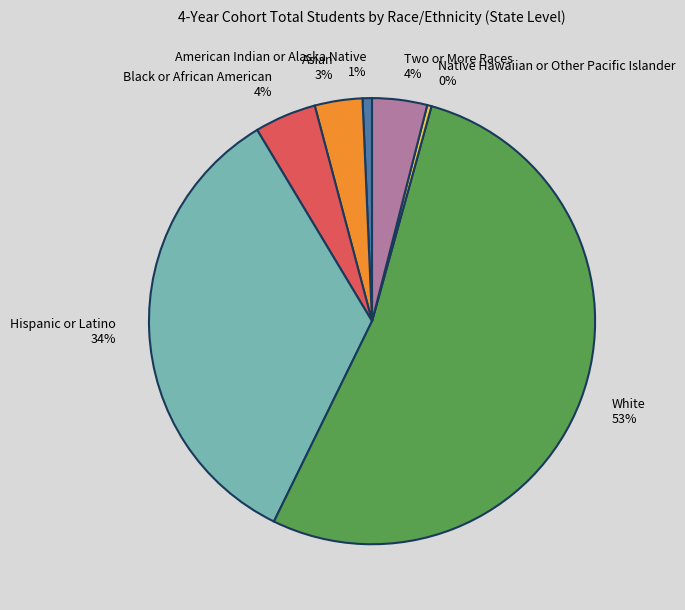

Count the number of slices in the pie.

7